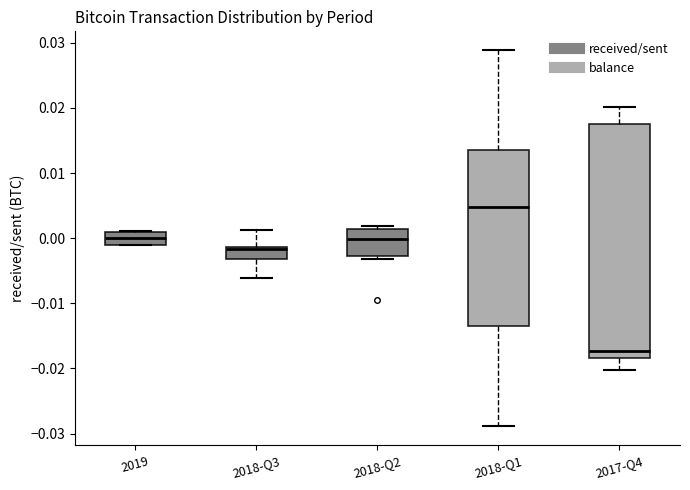

Reading left to right, read every box against the y-axis: the position of its median line, the range the box covers, and the ends of its whiskers. The values are not printed on the chart, so give them approximately, as read against the axis.

2019: median 0.000, box -0.001 to 0.001, whiskers -0.001 to 0.001
2018-Q3: median -0.002, box -0.003 to -0.001, whiskers -0.006 to 0.001
2018-Q2: median 0.000, box -0.003 to 0.001, whiskers -0.003 (just below the box's lower edge) to 0.002
2018-Q1: median 0.005, box -0.014 to 0.014, whiskers -0.029 to 0.029
2017-Q4: median -0.017, box -0.018 to 0.018, whiskers -0.020 to 0.020